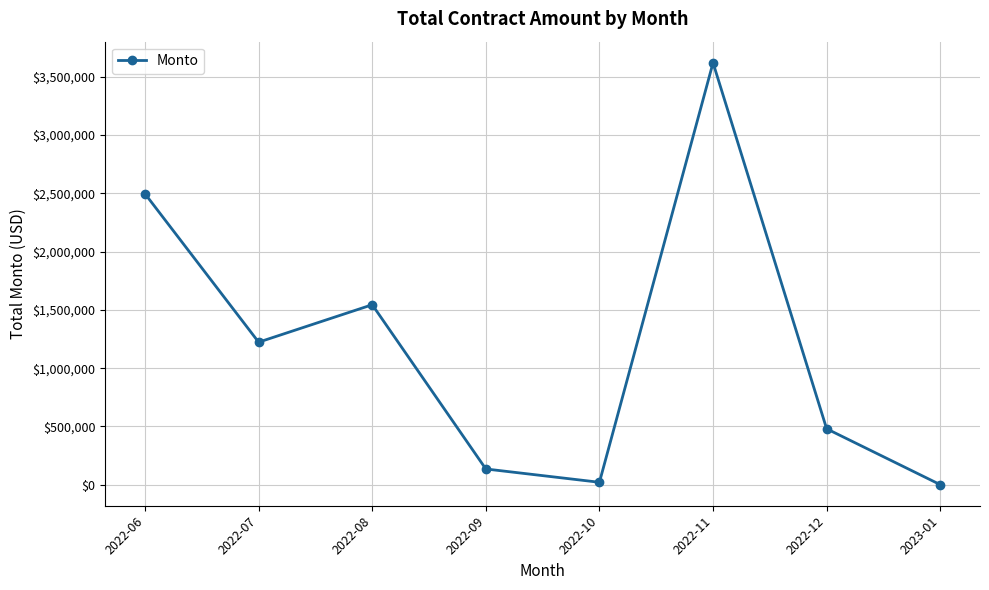

The value at 2022-08 is 916198.4. True or false?

False